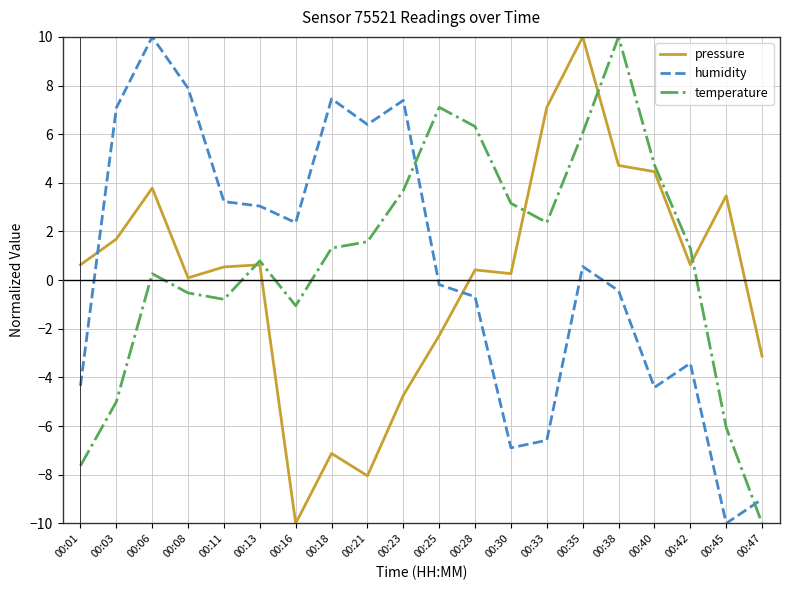

Count the number of data series in this chart.

3